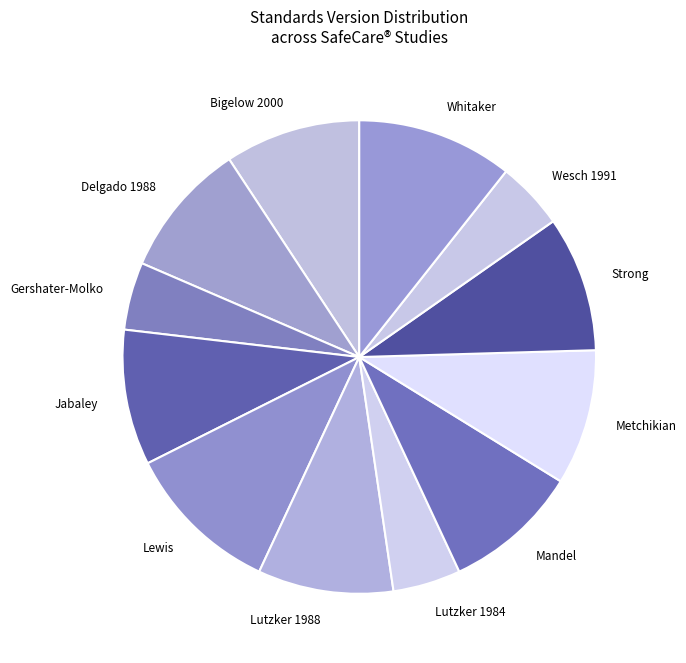

Is there any slice that represents more than half of the pie?

No